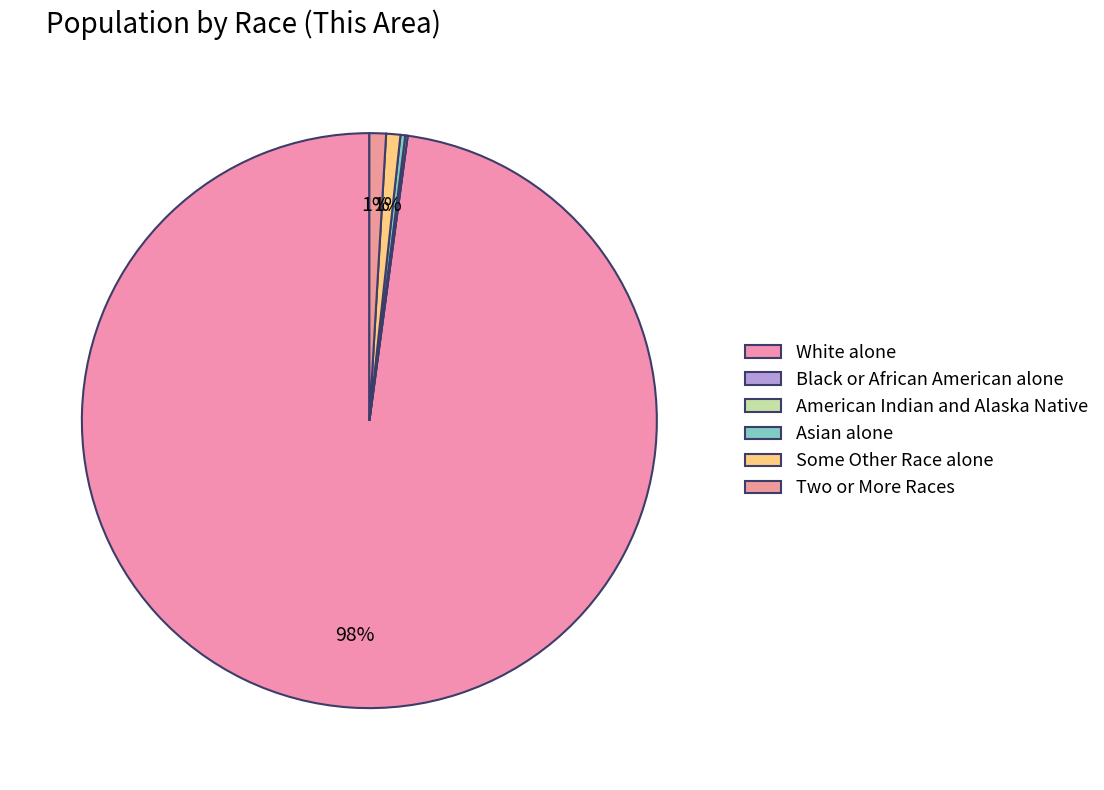

Is it true that American Indian and Alaska Native is 0% of the pie?

True